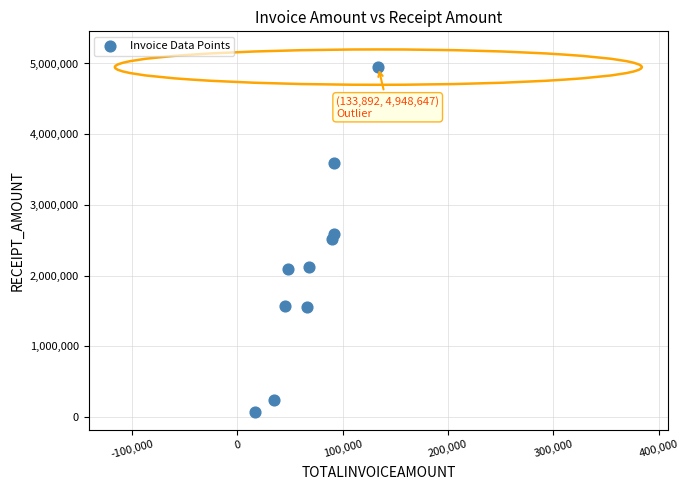

What is the range of X values (max minus min)?

117228